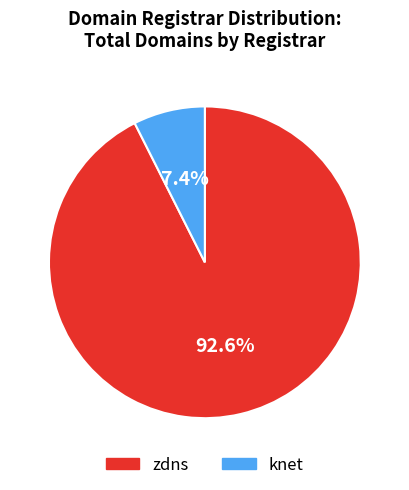

The zdns slice represents 93% of the pie. True or false?

True